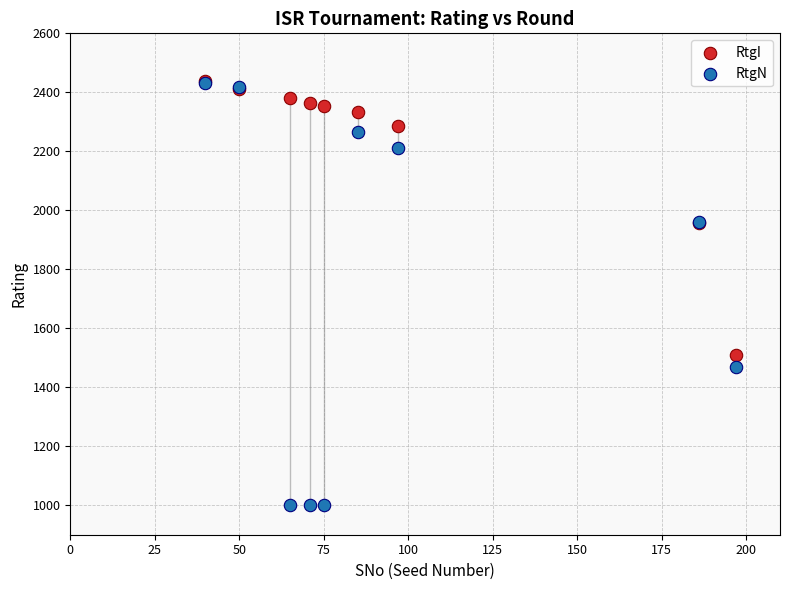

Which series reaches the minimum Y coordinate?

RtgN